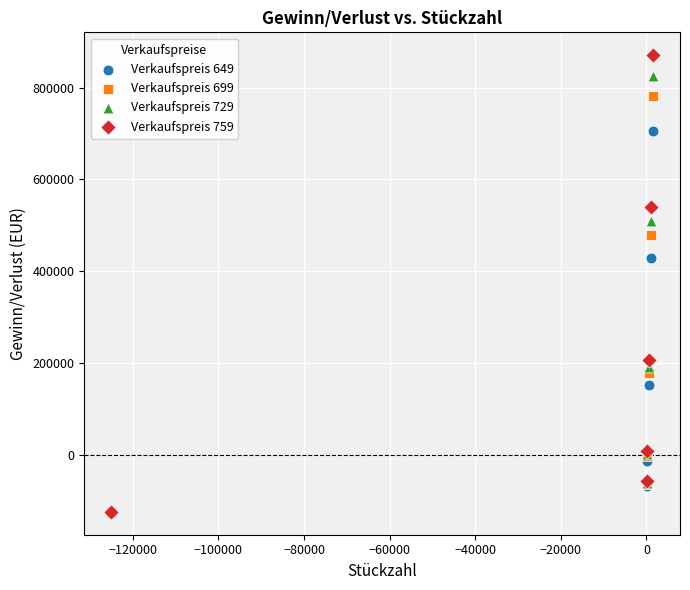

Which series has the largest Y range (max minus min)?

Verkaufspreis 759